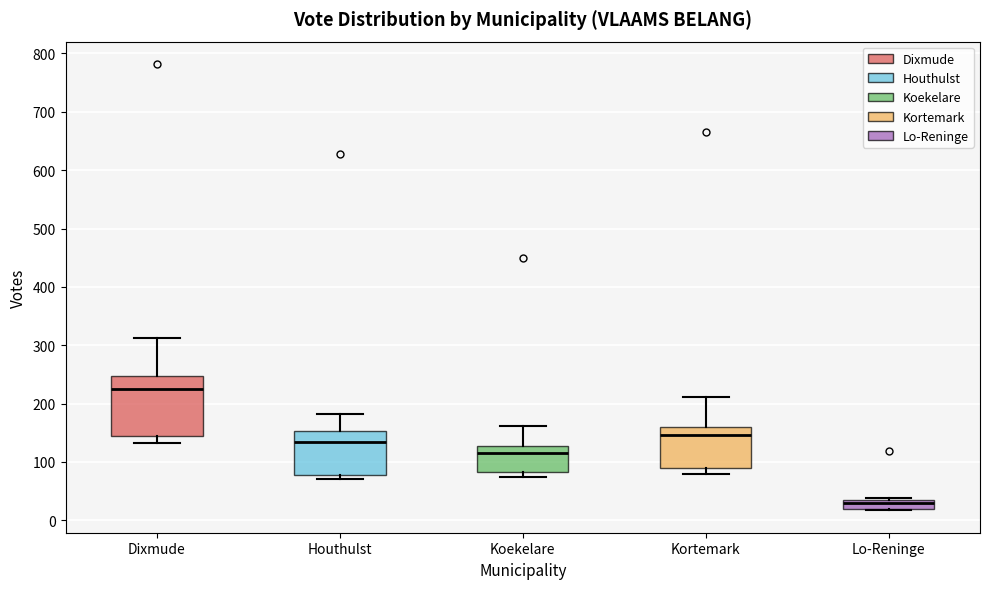

Reading left to right, read every box against the y-axis: the position of its median line, the range the box covers, and the ends of its whiskers. The values are not printed on the chart, so give them approximately, as read against the axis.

Dixmude: median 230, box 140 to 250, whiskers 130 to 310
Houthulst: median 140, box 80 to 150, whiskers 70 to 180
Koekelare: median 120, box 80 to 130, whiskers 80 (just below the box's lower edge) to 160
Kortemark: median 150, box 90 to 160, whiskers 80 to 210
Lo-Reninge: median 30, box 20 to 40, whiskers 20 to 40 (just above the box's upper edge)